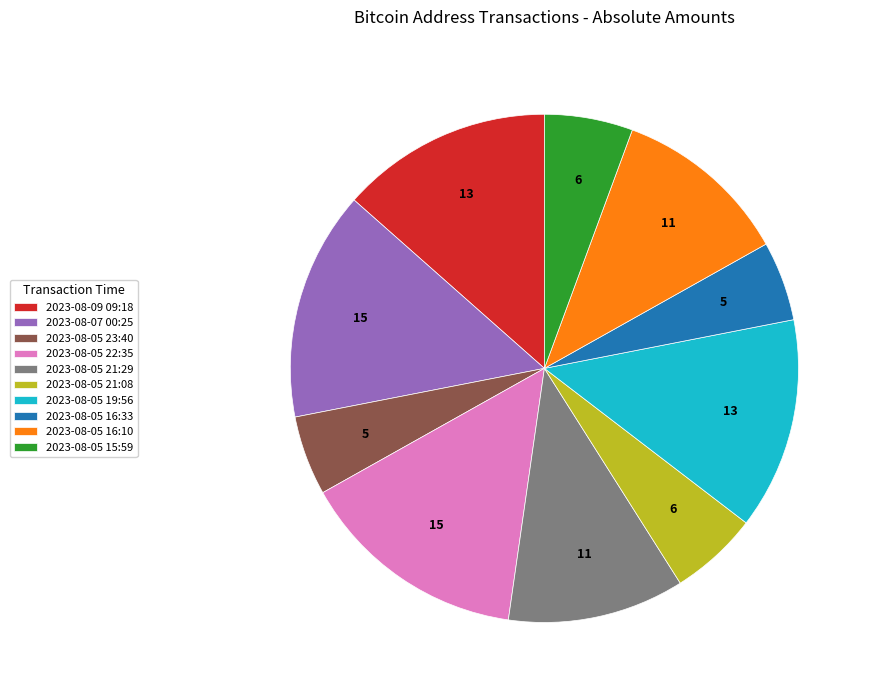

How many segments does this pie chart have?

10